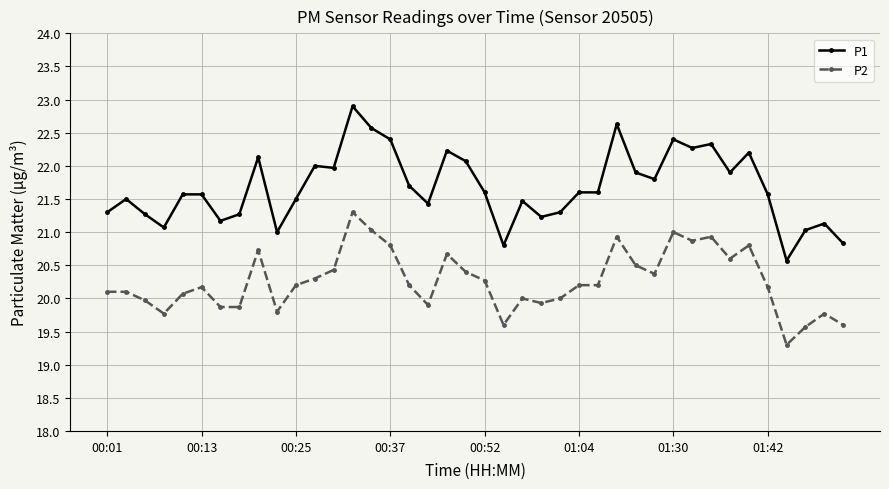

True or false: P1 has more than 1 points higher than both neighbors.

True